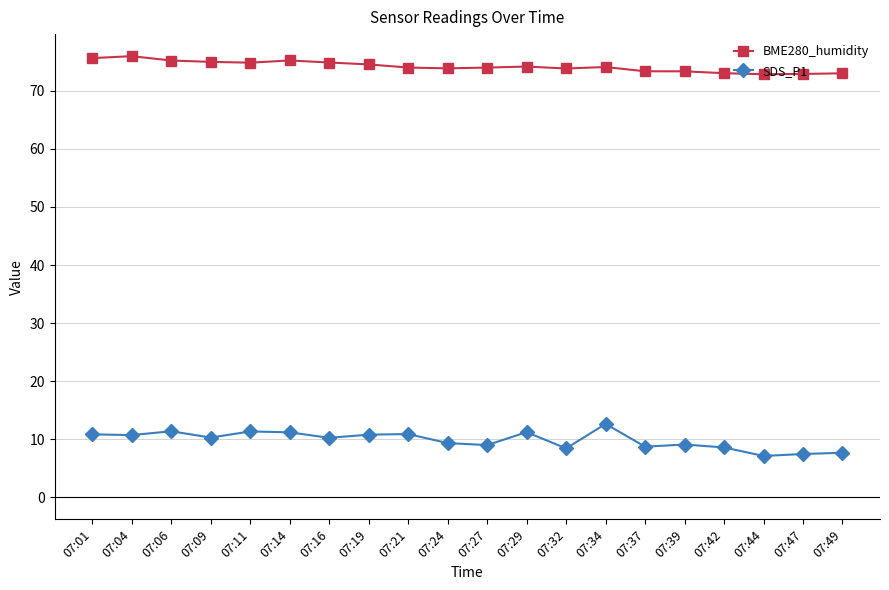

How many lines are shown in the chart?

2